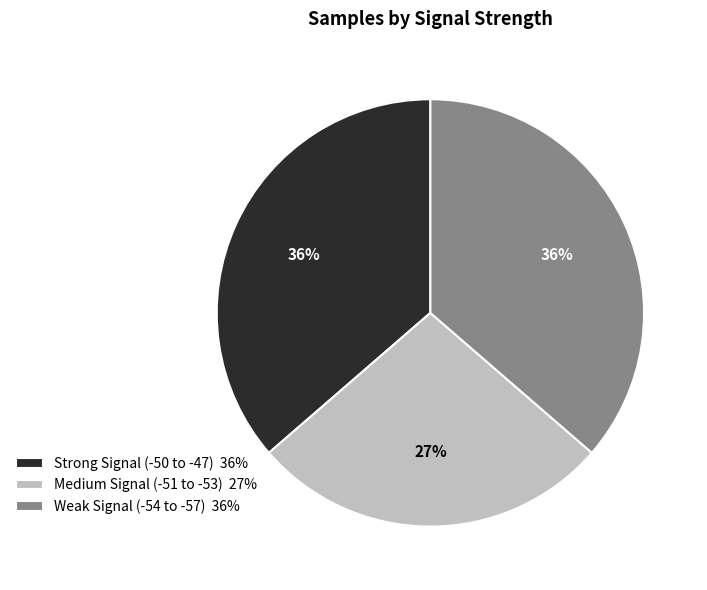

To the nearest percent, what is the average slice percentage?

33%